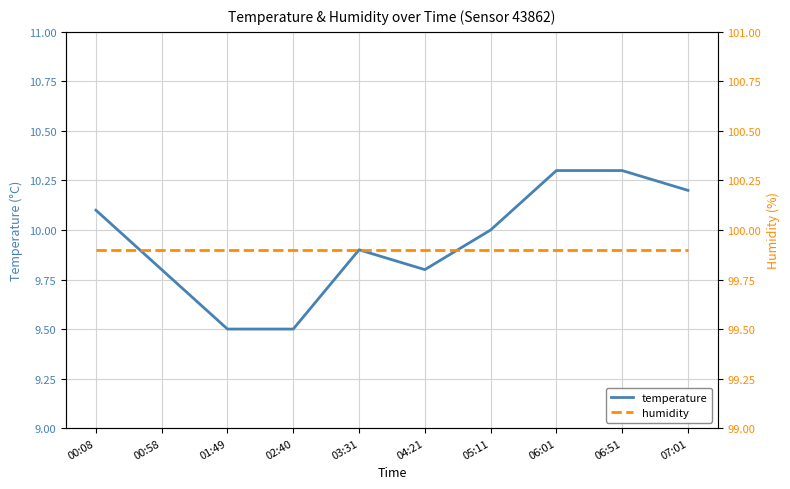

What value does the temperature series have at 05:11?

10.0